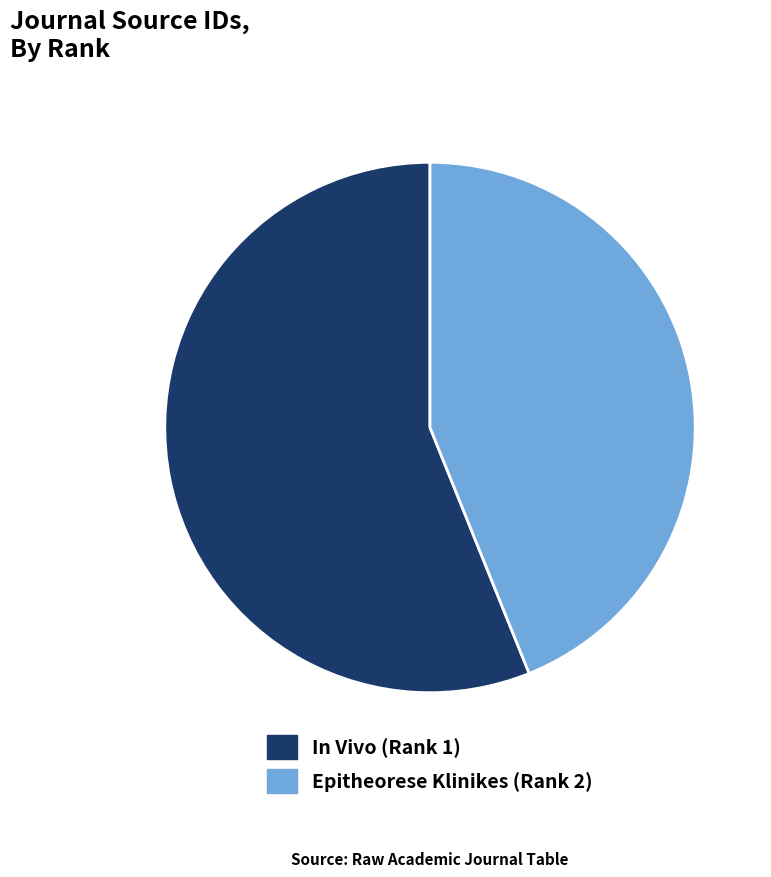

The Epitheorese Klinikes (Rank 2) slice represents 49% of the pie. True or false?

False